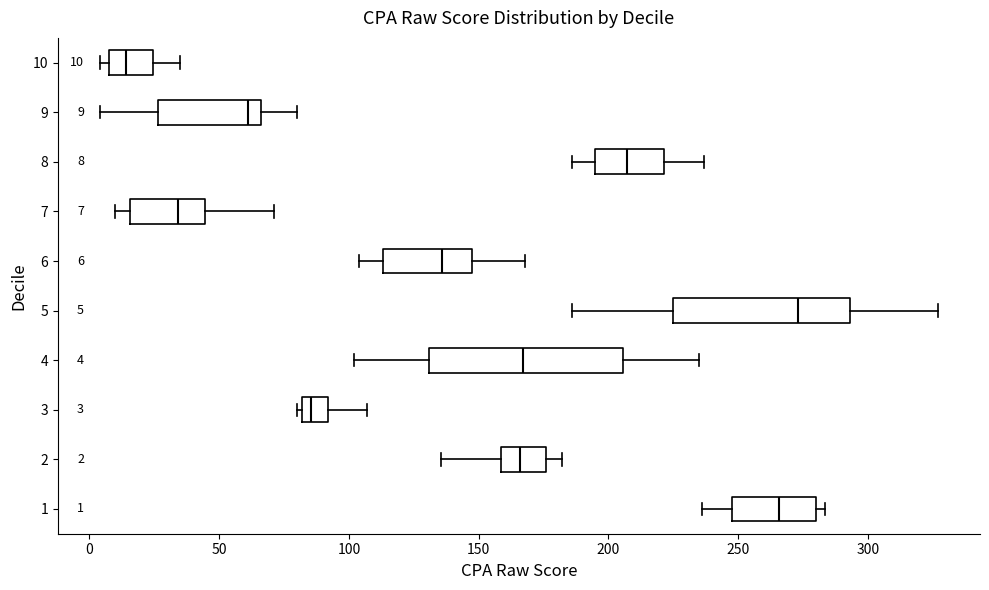

Which box's median line is the furthest to the right?

5